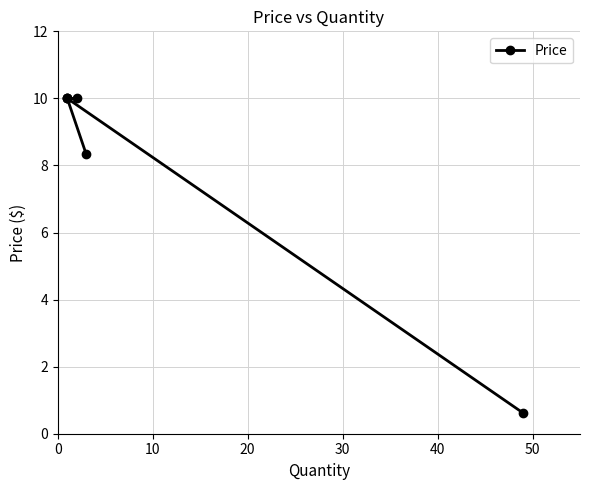

Reading left to right, what are all the values shown in this chart?

8.3	10.0	10.0	10.0	10.0	0.6